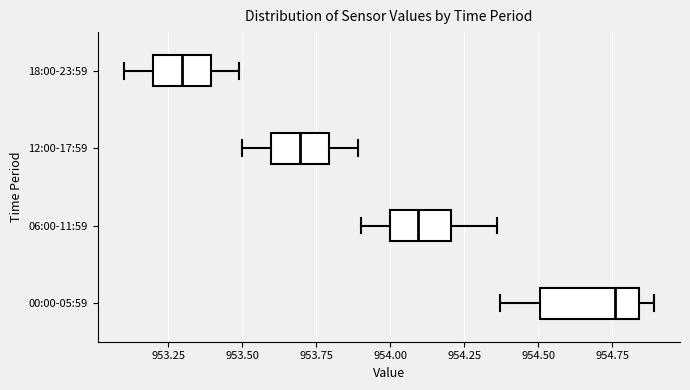

Reading bottom to top, read every box against the x-axis: the position of its median line, the range the box covers, and the ends of its whiskers. The values are not printed on the chart, so give them approximately, as read against the axis.

00:00-05:59: median 954.75, box 954.50 to 954.85, whiskers 954.35 to 954.90
06:00-11:59: median 954.10, box 954.00 to 954.20, whiskers 953.90 to 954.35
12:00-17:59: median 953.70, box 953.60 to 953.80, whiskers 953.50 to 953.90
18:00-23:59: median 953.30, box 953.20 to 953.40, whiskers 953.10 to 953.50